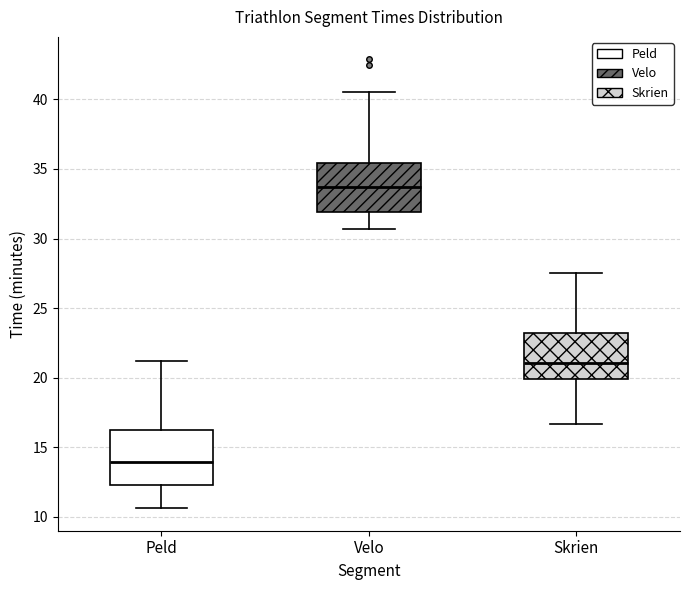

Reading left to right, transcribe this box plot: for each box, give where its median line is, the range the box spans, and where its two whiskers end, as read against the y-axis. The values are not printed on the chart, so give them approximately, as read against the axis.

Peld: median 14.0, box 12.5 to 16.5, whiskers 10.5 to 21.0
Velo: median 33.5, box 32.0 to 35.5, whiskers 30.5 to 40.5
Skrien: median 21.0, box 20.0 to 23.0, whiskers 16.5 to 27.5